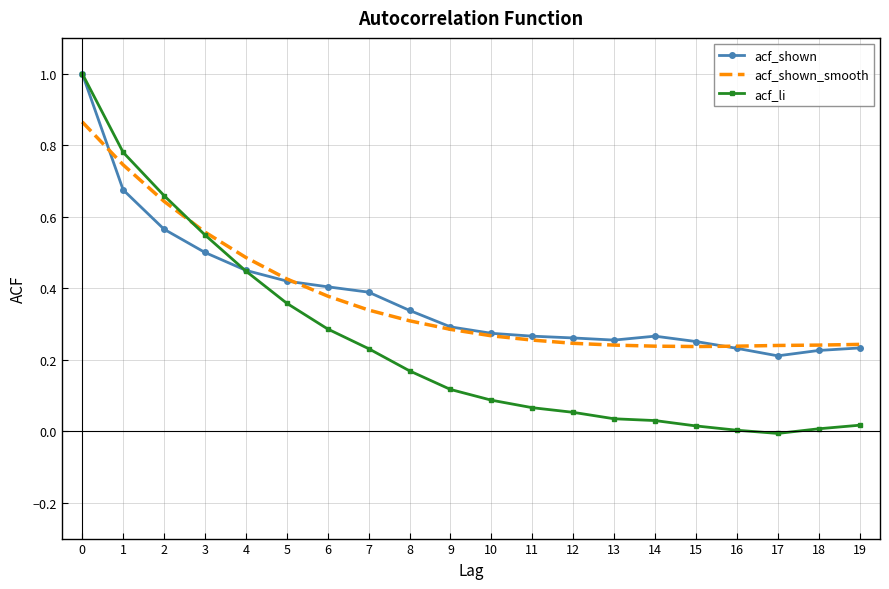

What is the maximum value shown in the chart?

1.0